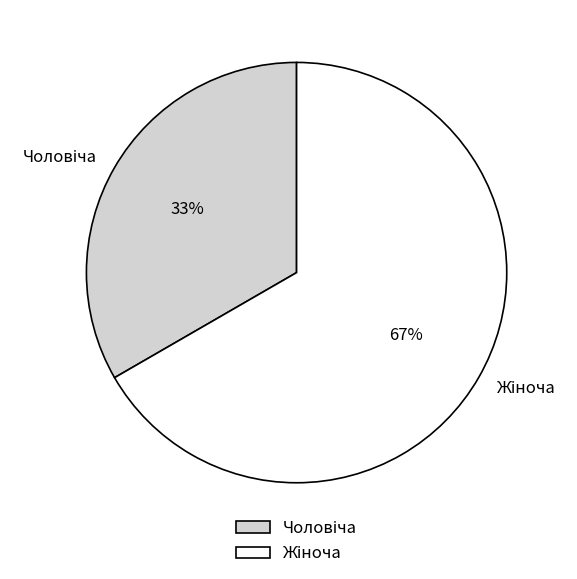

To the nearest percent, what is the average slice percentage?

50%